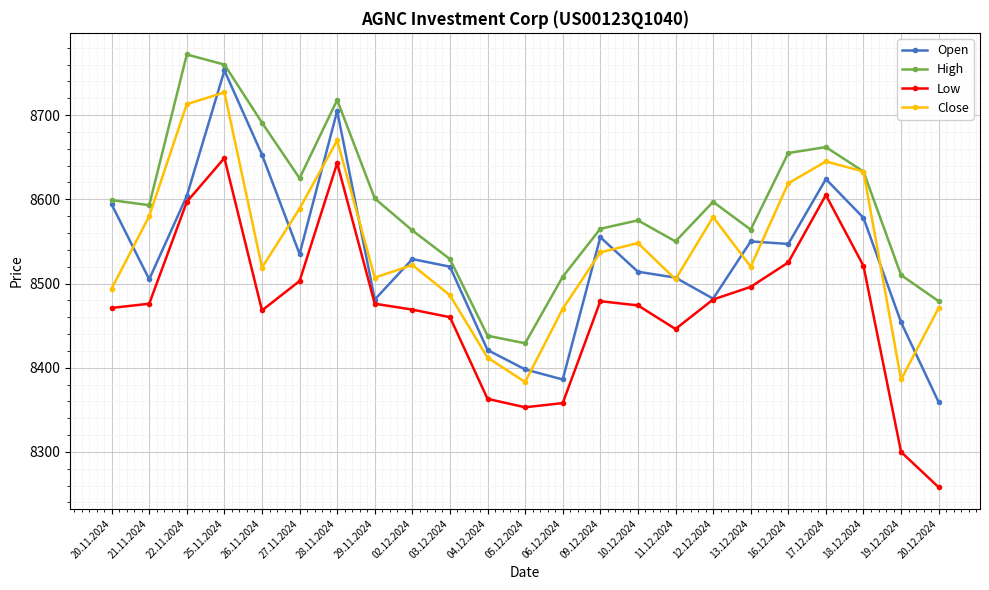

What is the total value across all series at 03.12.2024?

33995